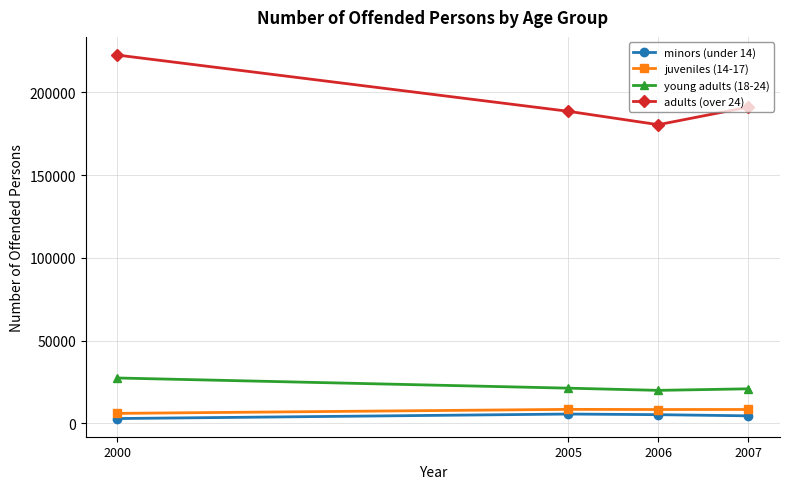

Is the value of minors (under 14) at 2000 greater than the value of juveniles (14-17) at 2000?

No